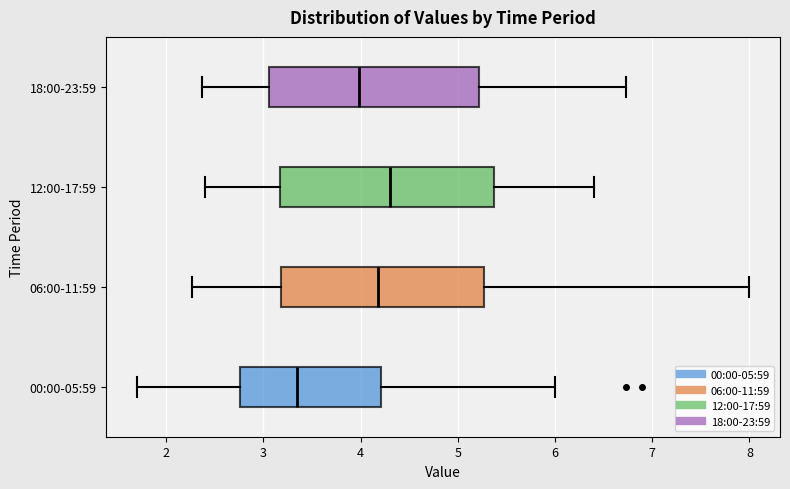

Reading bottom to top, read every box against the x-axis: the position of its median line, the range the box covers, and the ends of its whiskers. The values are not printed on the chart, so give them approximately, as read against the axis.

00:00-05:59: median 3.4, box 2.8 to 4.2, whiskers 1.7 to 6.0
06:00-11:59: median 4.2, box 3.2 to 5.3, whiskers 2.3 to 8.0
12:00-17:59: median 4.3, box 3.2 to 5.4, whiskers 2.4 to 6.4
18:00-23:59: median 4.0, box 3.1 to 5.2, whiskers 2.4 to 6.7